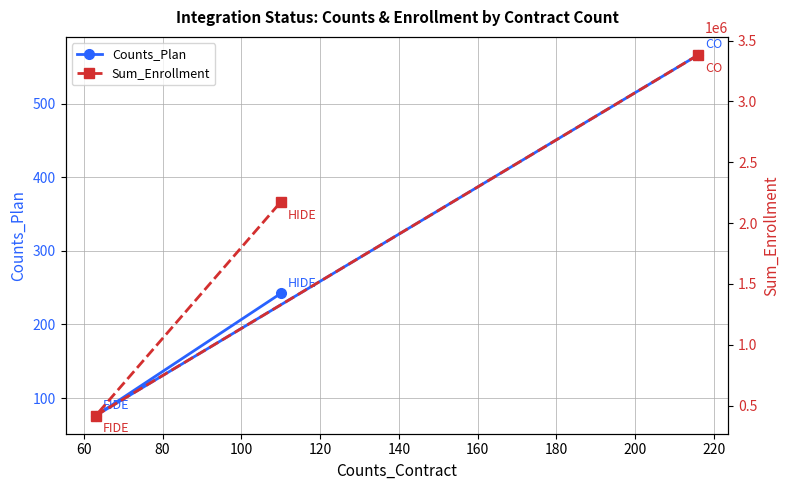

What is the highest value of the Counts_Plan series?

566